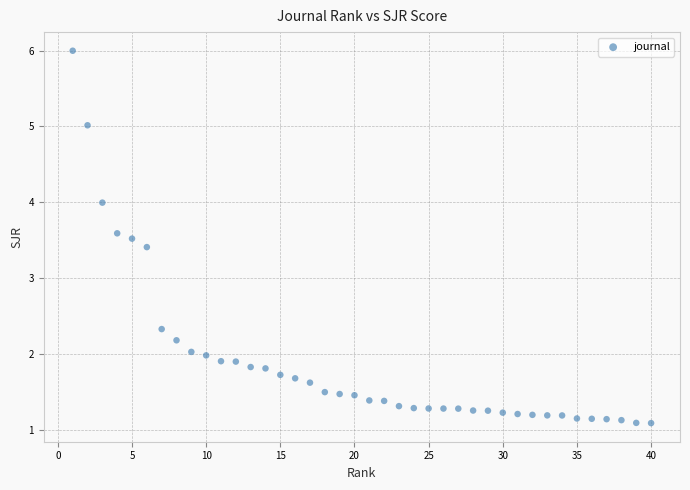

What is the range of Y values (max minus min)?

4.9